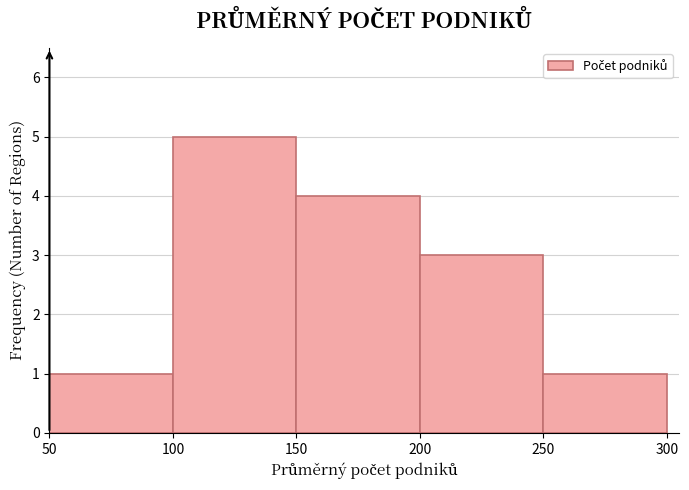

Reading left to right, list every bar in this chart as the range it spans on the x-axis followed by its height. The values are not printed on the chart, so give them approximately, as read against the axis.

50 to 100: 1
100 to 150: 5
150 to 200: 4
200 to 250: 3
250 to 300: 1